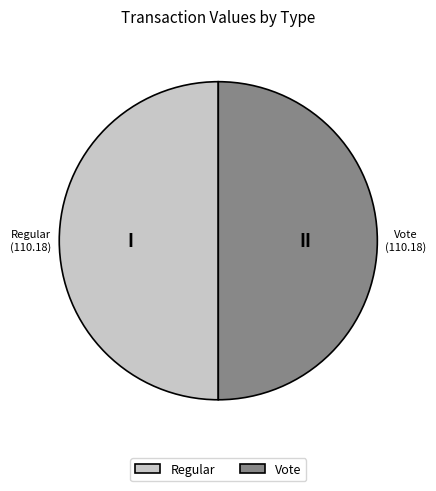

Do Regular and Vote together represent more than half of the pie?

Yes